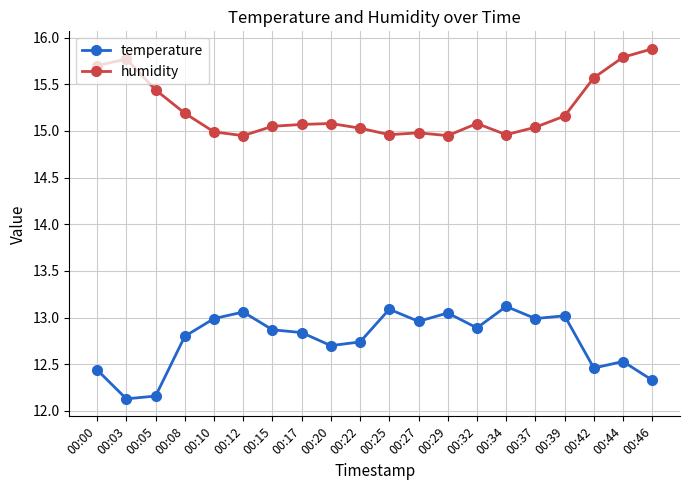

What are all the series names shown in the legend?

temperature, humidity